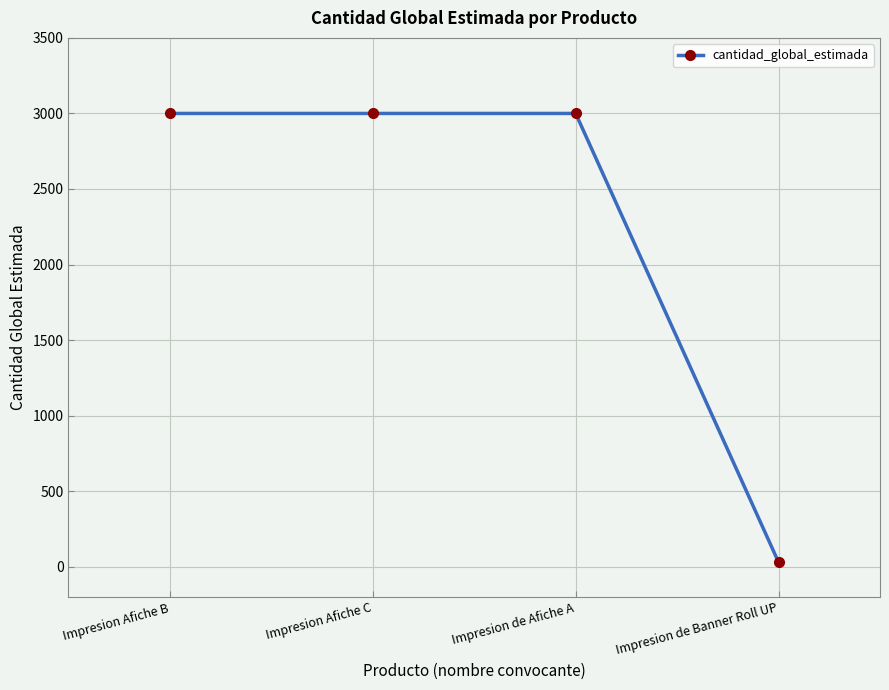

At which category does the chart reach its minimum across all series?

Impresion de Banner Roll UP